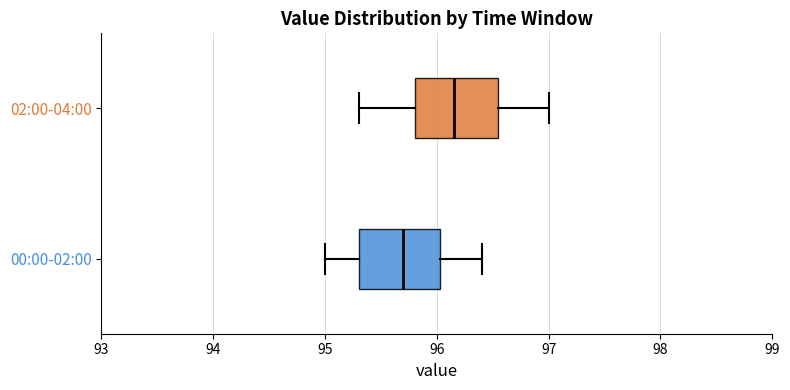

Which box's median line is the furthest to the right?

02:00-04:00